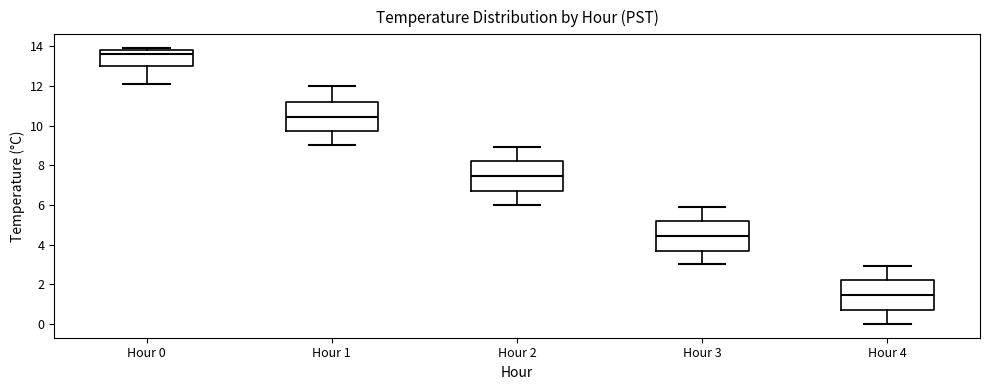

Reading left to right, transcribe this box plot: for each box, give where its median line is, the range the box spans, and where its two whiskers end, as read against the y-axis. The values are not printed on the chart, so give them approximately, as read against the axis.

Hour 0: median 13.6, box 13.0 to 13.8, whiskers 12.2 to 14.0
Hour 1: median 10.4, box 9.8 to 11.2, whiskers 9.0 to 12.0
Hour 2: median 7.4, box 6.8 to 8.2, whiskers 6.0 to 9.0
Hour 3: median 4.4, box 3.8 to 5.2, whiskers 3.0 to 6.0
Hour 4: median 1.4, box 0.8 to 2.2, whiskers 0.0 to 3.0